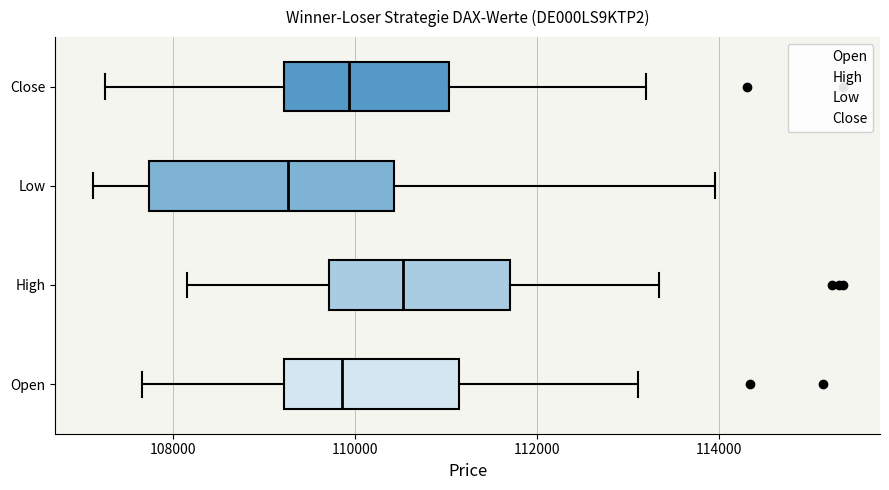

Where is the left edge of the box for Low on the x-axis? The values are not printed on the chart, so give them approximately, as read against the axis.

107800